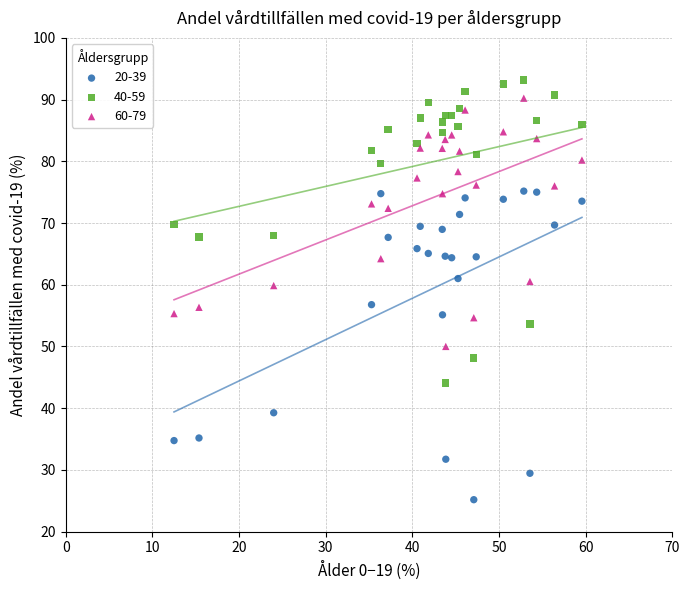

Which series has the widest spread of Y values?

20-39